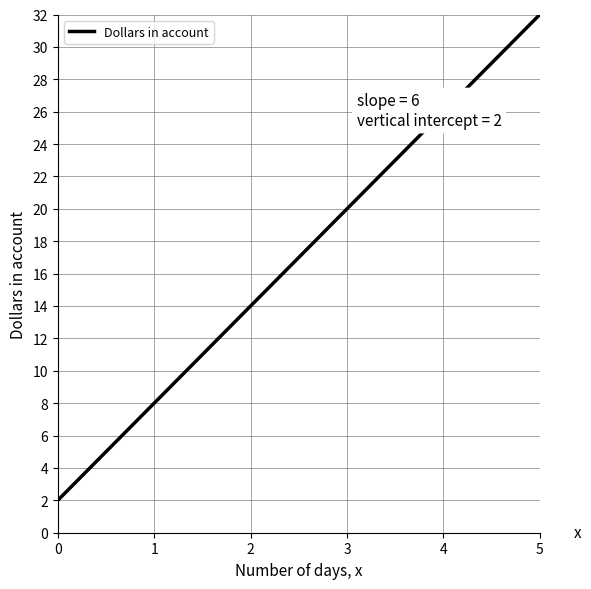

Rank the categories by value from highest to lowest.

5, 4, 3, 2, 1, 0